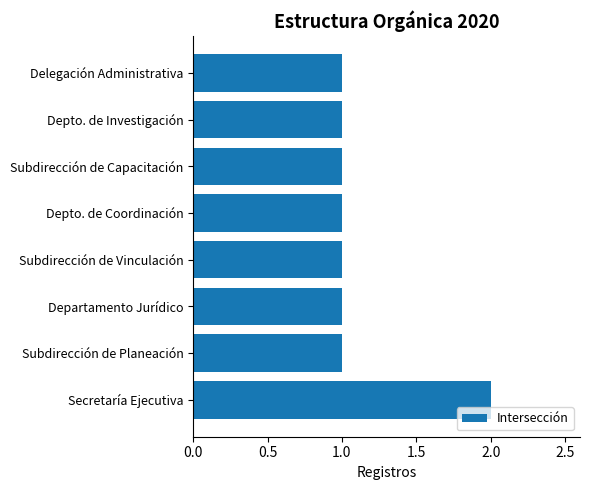

The value at Depto. de Coordinación is 1. True or false?

True